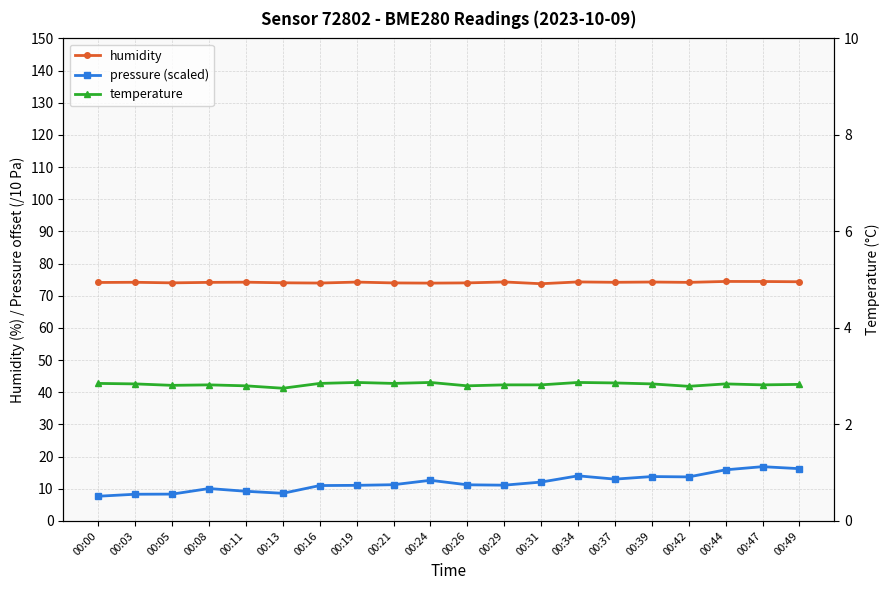

In pressure (scaled), how many points are lower than both neighbors (excluding endpoints)?

4